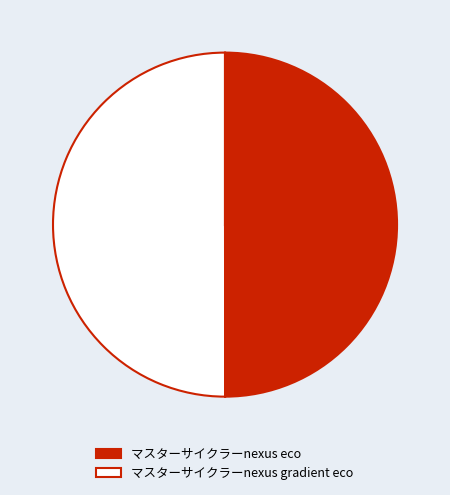

Is the sum of マスターサイクラーnexus eco and マスターサイクラーnexus gradient eco greater than half?

Yes